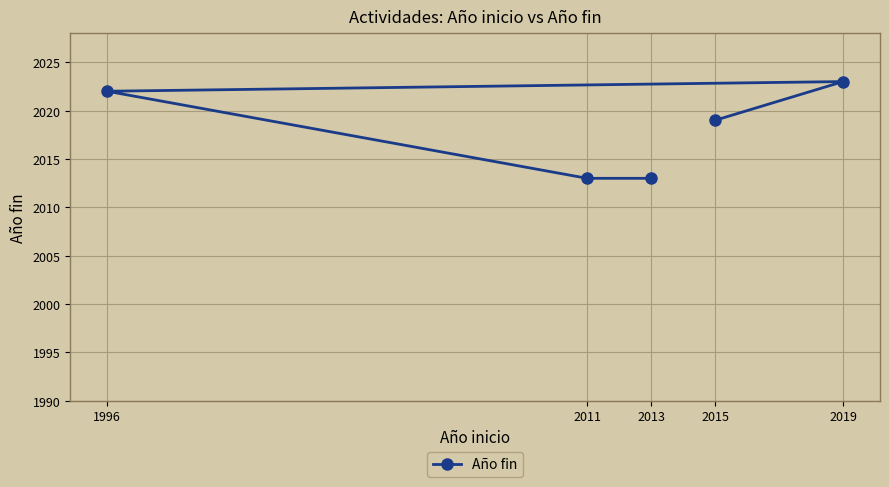

What is the value of the 5th point from the left?

2023